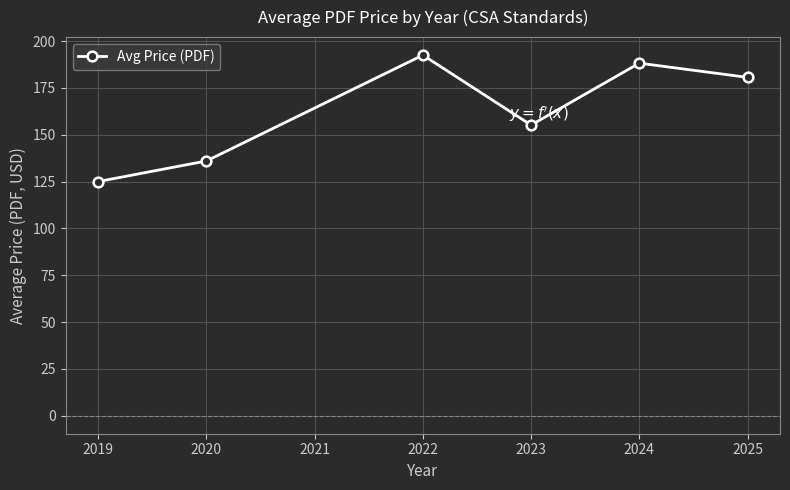

How many points are lower than both their immediate neighbors (excluding endpoints)?

1